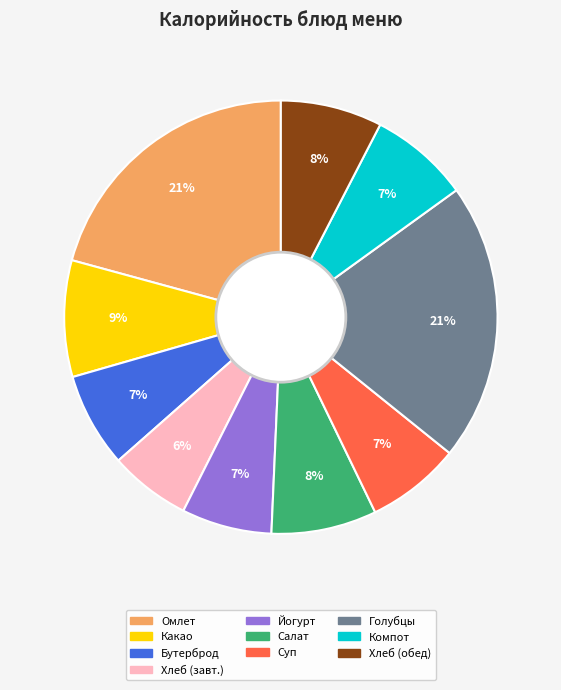

To the nearest percent, what is the difference between the largest and smallest slice percentages?

15%